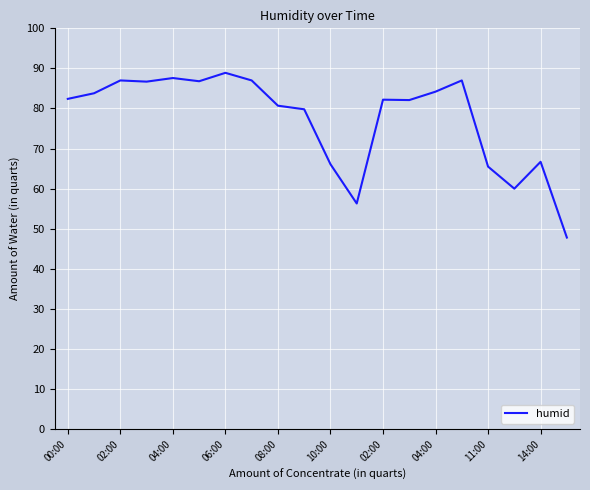

What is the sum of all values?

1548.6